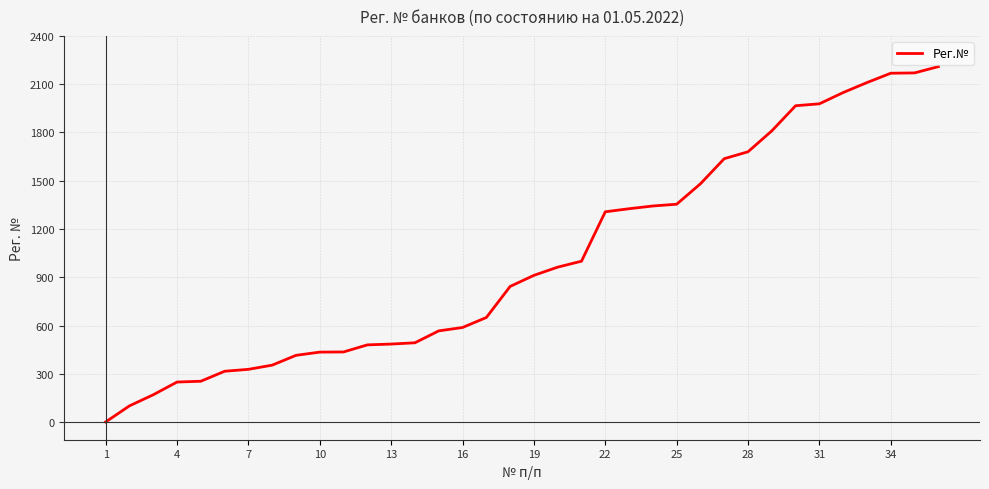

What is the greatest value displayed?

2209